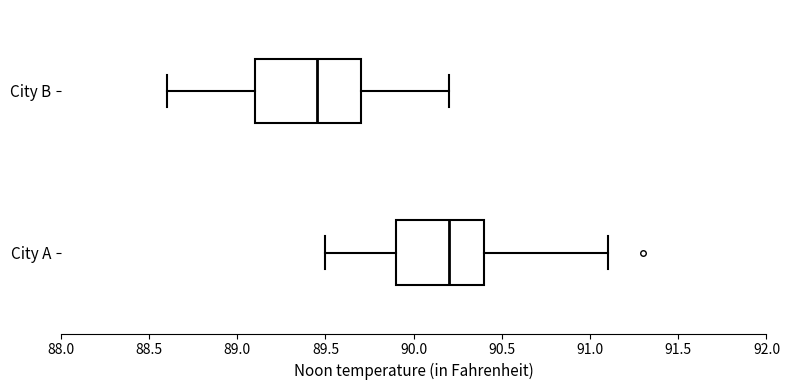

Comparing the boxes themselves (not the whiskers), which one is the widest?

City B